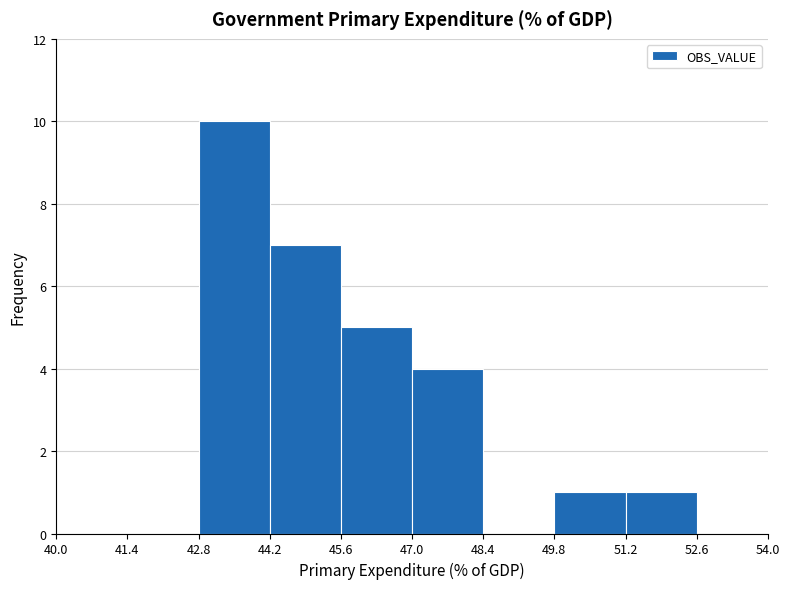

What is the height of the bar covering 42.8 to 44.2 on the x-axis? The values are not printed on the chart, so give them approximately, as read against the axis.

10